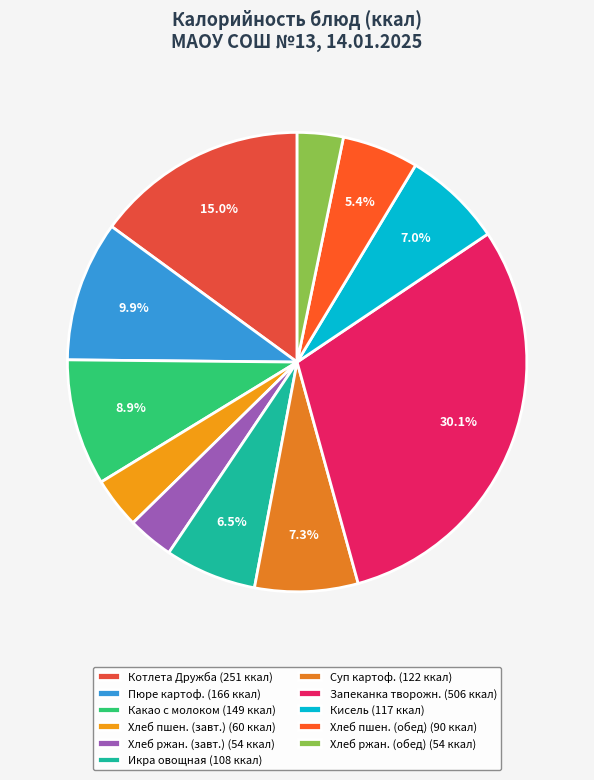

Is there any slice that represents more than half of the pie?

No